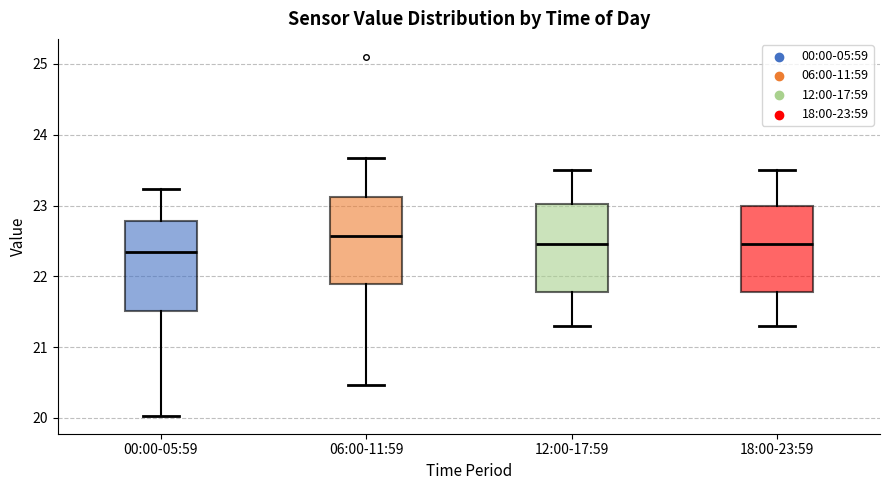

Where is the upper edge of the box for 06:00-11:59 on the y-axis? The values are not printed on the chart, so give them approximately, as read against the axis.

23.1